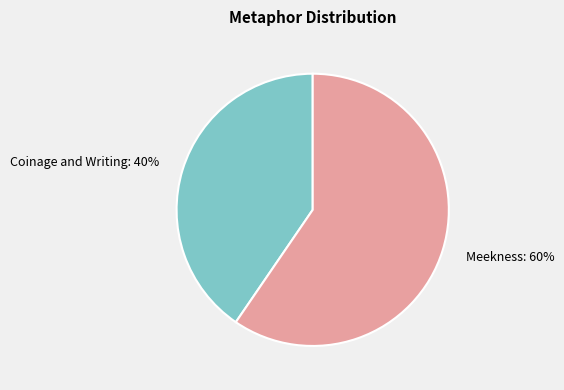

Which slice is the smallest?

Coinage and Writing